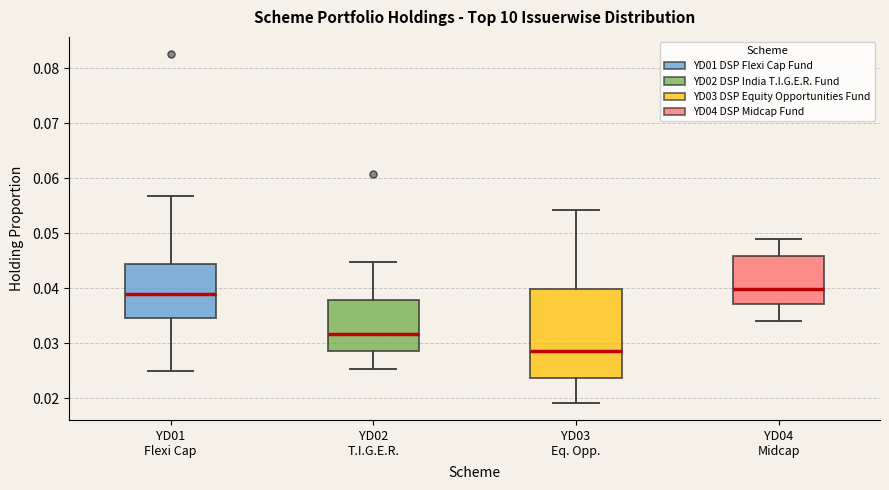

Comparing the boxes themselves (not the whiskers), which one is the tallest?

YD03 Eq. Opp.